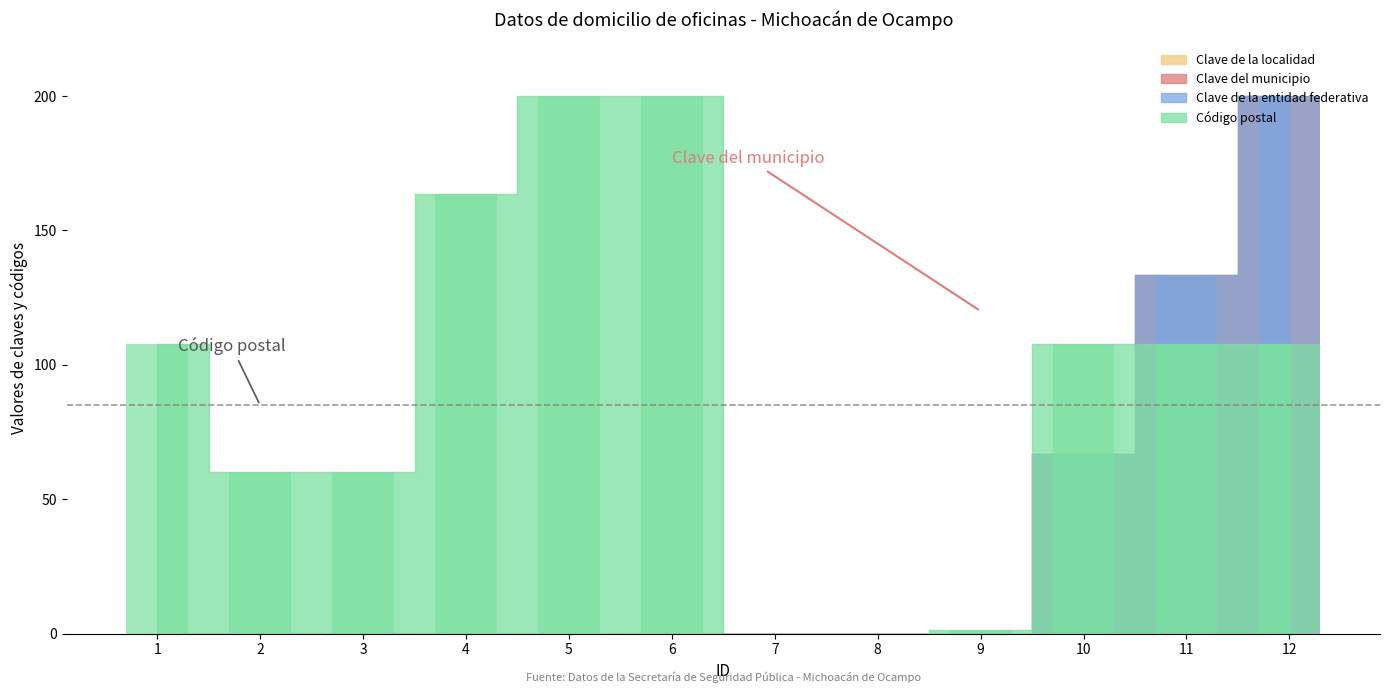

The Código postal series shows 200.0 at 5. True or false?

True